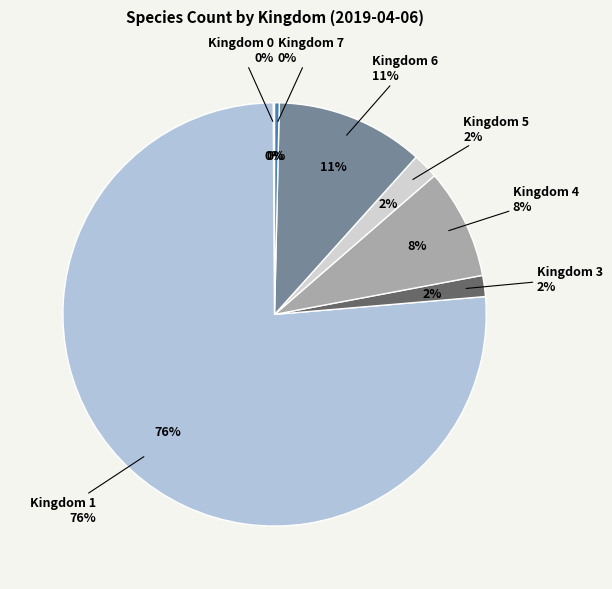

Which has a higher value, 0 or 6?

6